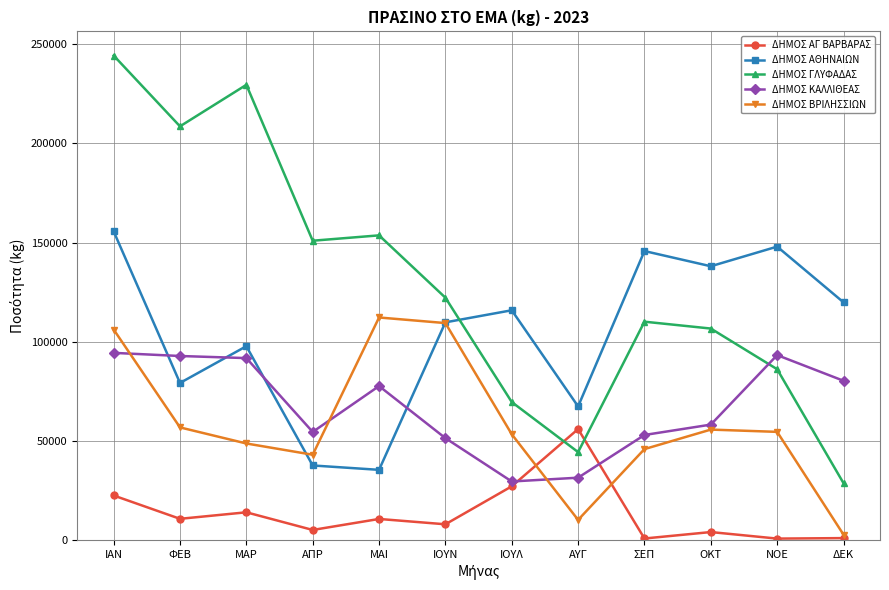

The ΔΗΜΟΣ ΓΛΥΦΑΔΑΣ series shows 231562 at ΑΠΡ. True or false?

False